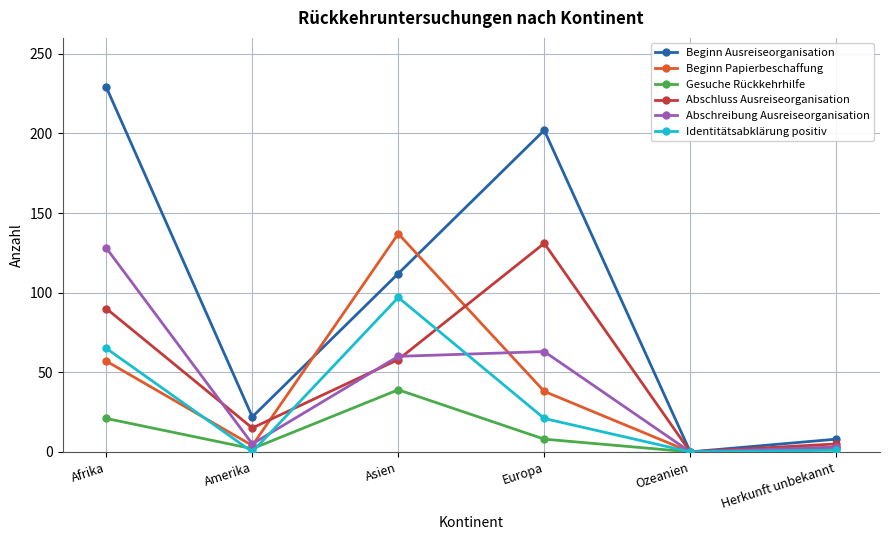

What is the difference between the maximum and minimum values in the Identitätsabklärung positiv series?

97